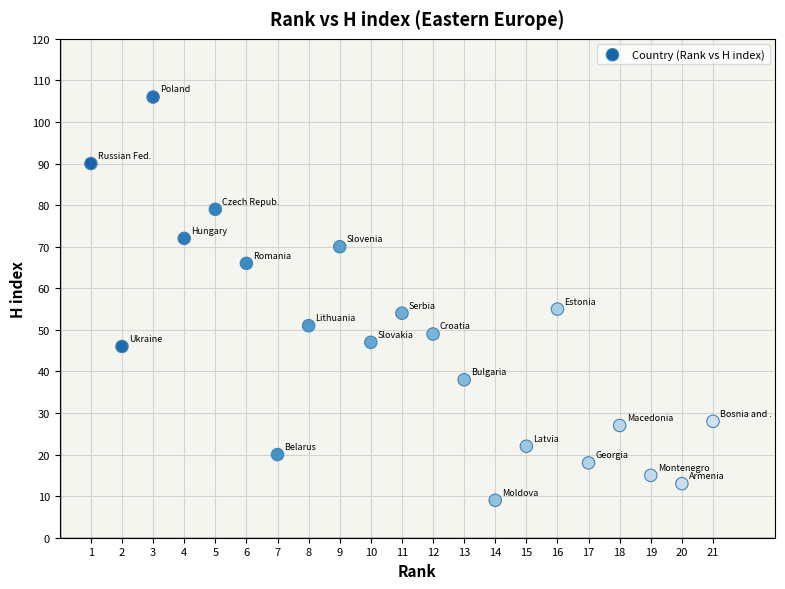

What is the range of X values (max minus min)?

20